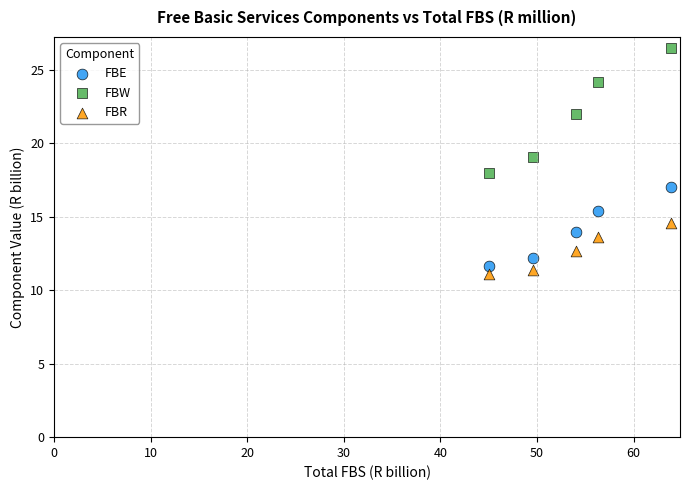

Which series has the widest spread of Y values?

FBW